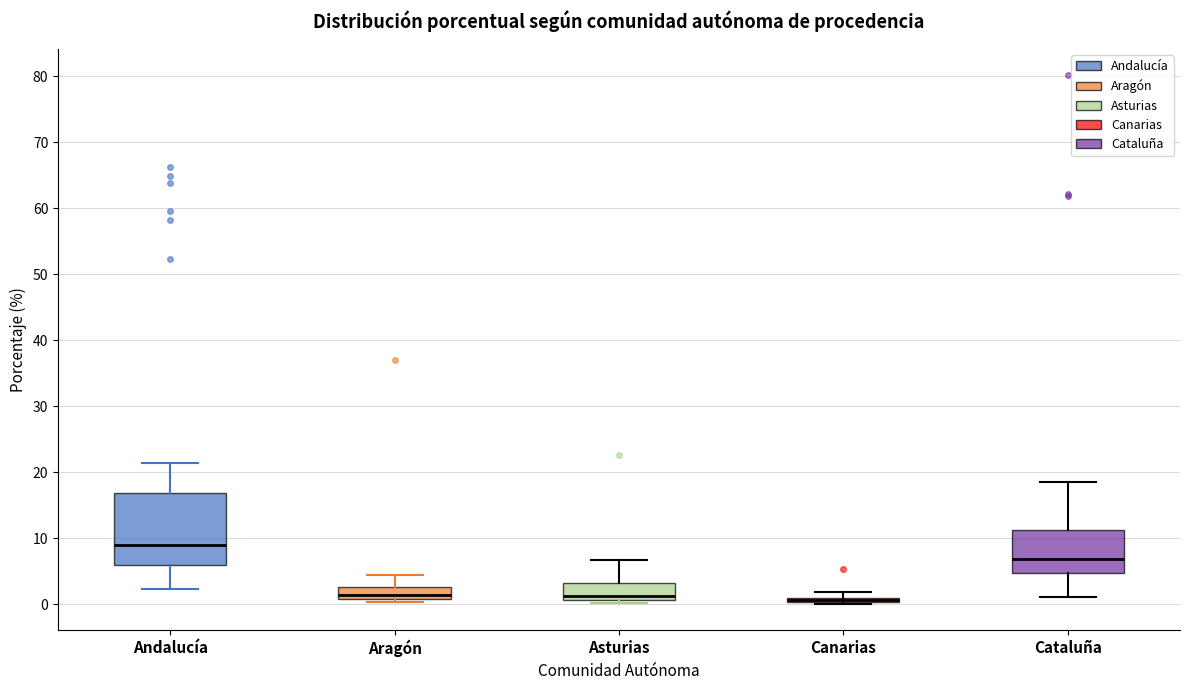

Which box is the tallest, from its lower edge to its upper edge?

Andalucía